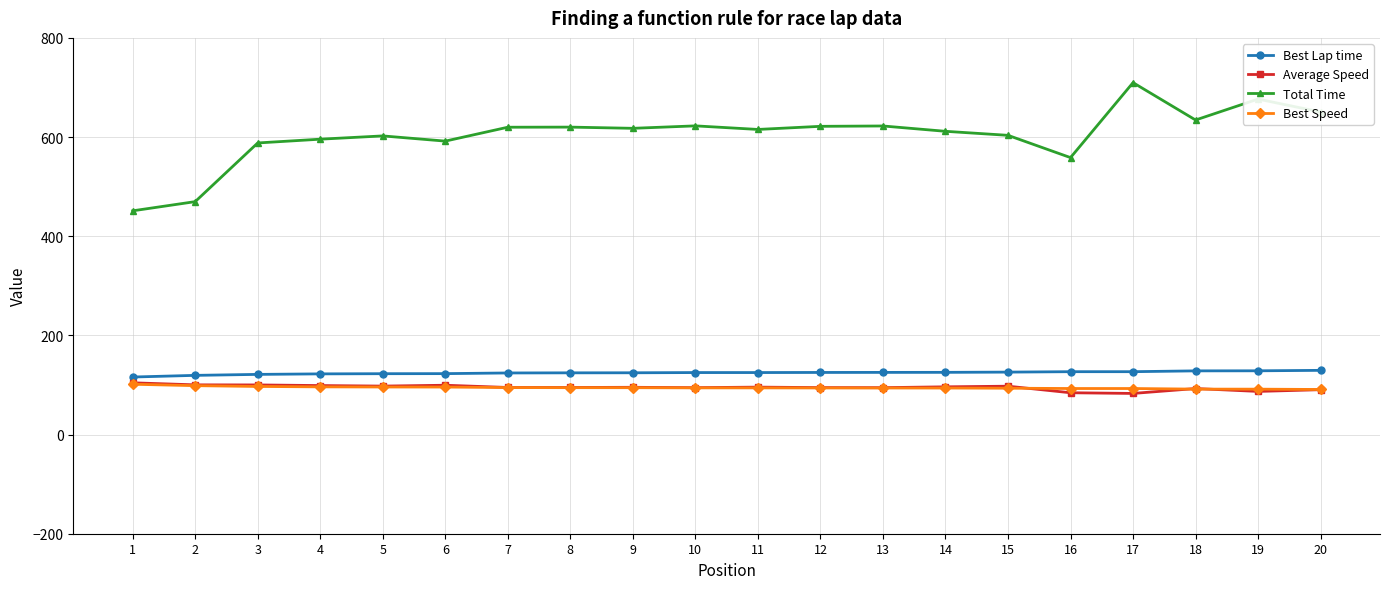

Which series has the largest range (max minus min)?

Total Time